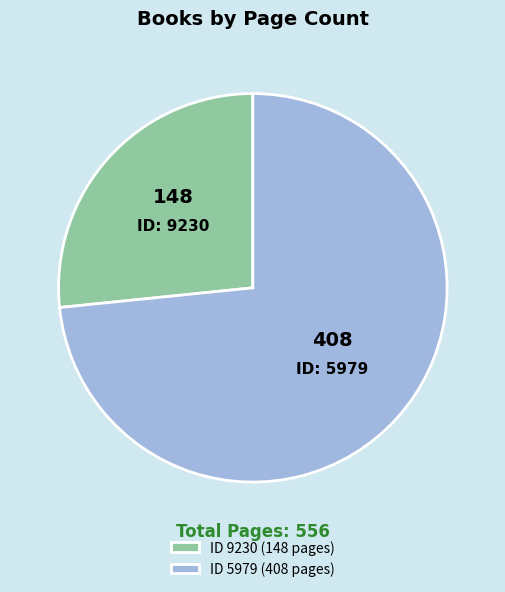

Do ID 9230 (148 pages) and ID 5979 (408 pages) together represent more than half of the pie?

Yes